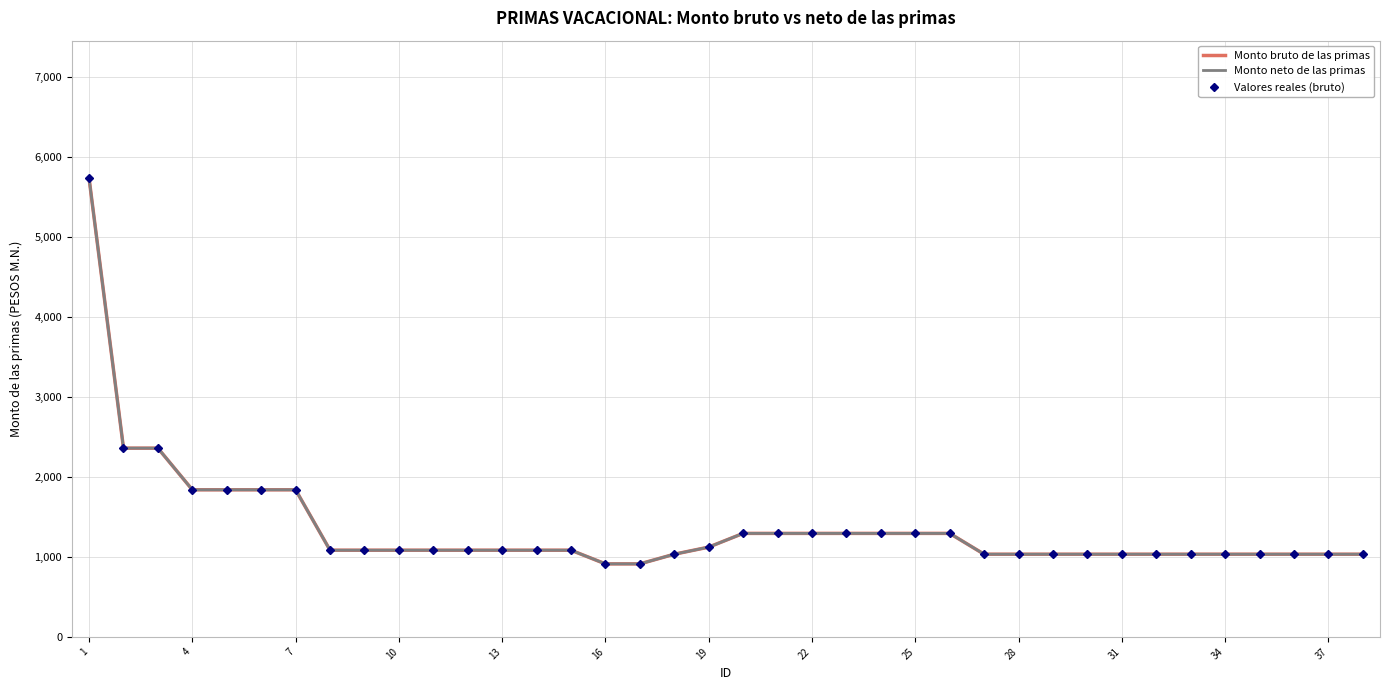

What is the sum of all Monto bruto de las primas values?

51904.7